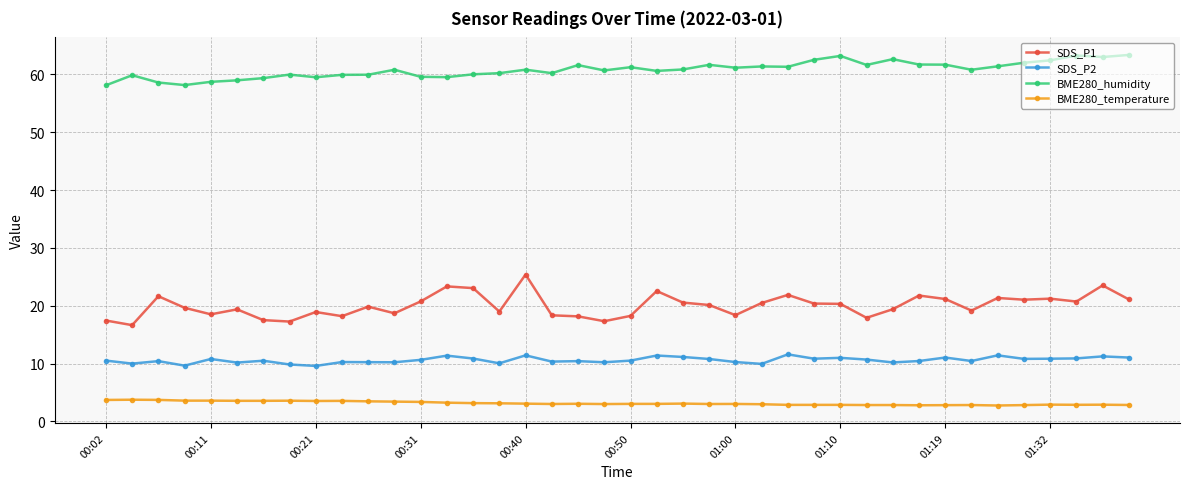

What is the sum of all SDS_P1 values?

800.5